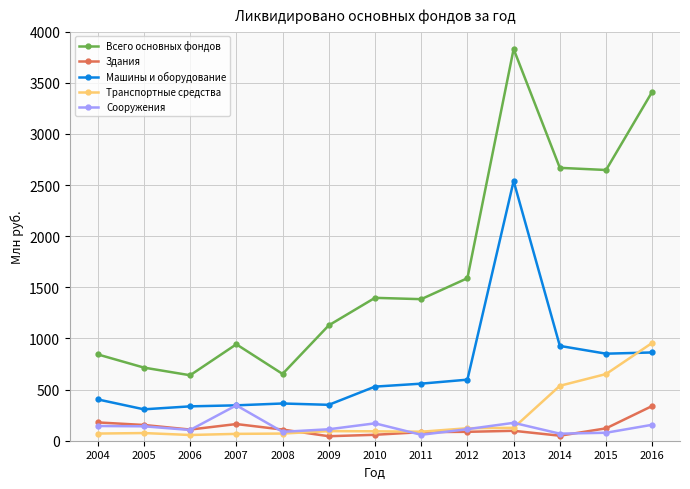

In Сооружения, how many points are higher than both neighbors (excluding endpoints)?

3